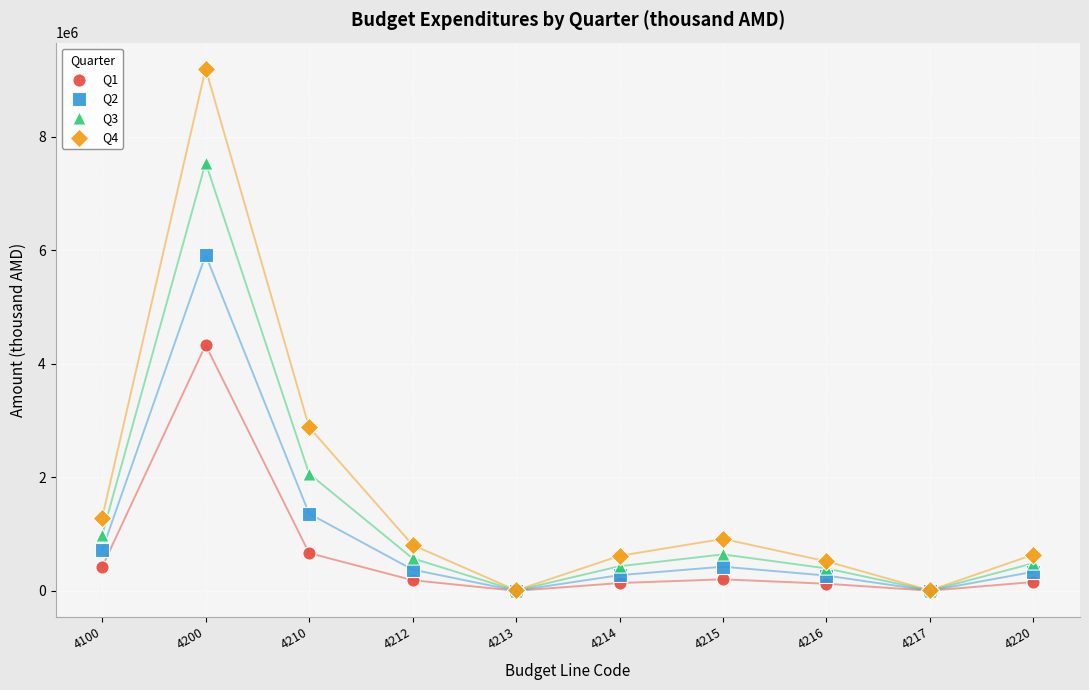

Across all series, what Y value is closest to 4600997?

4332147.3